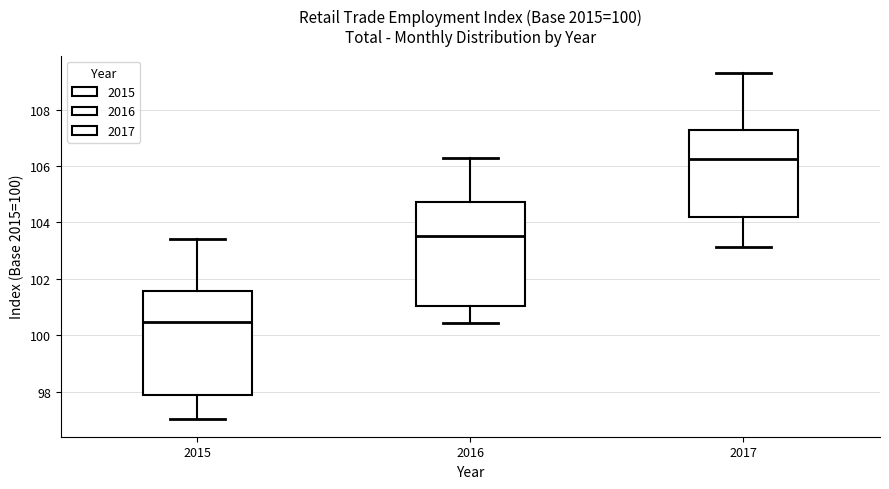

Which box has the lowest median line?

2015